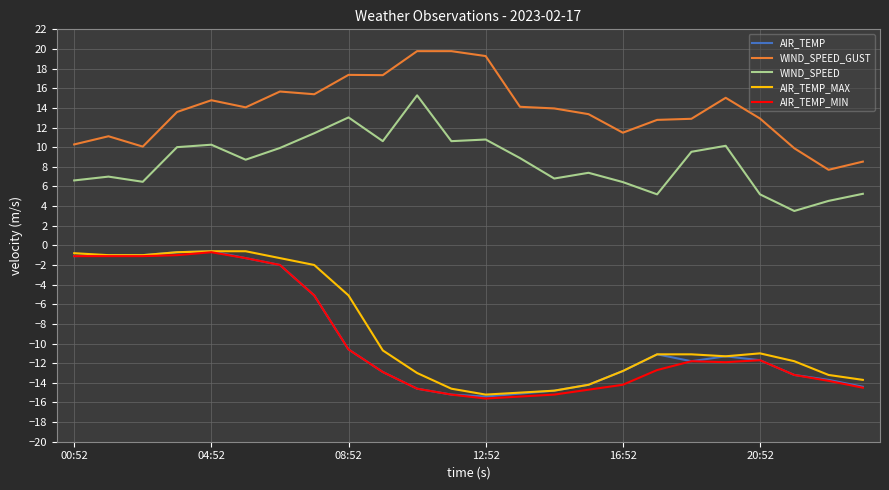

What is the greatest value displayed?

19.8